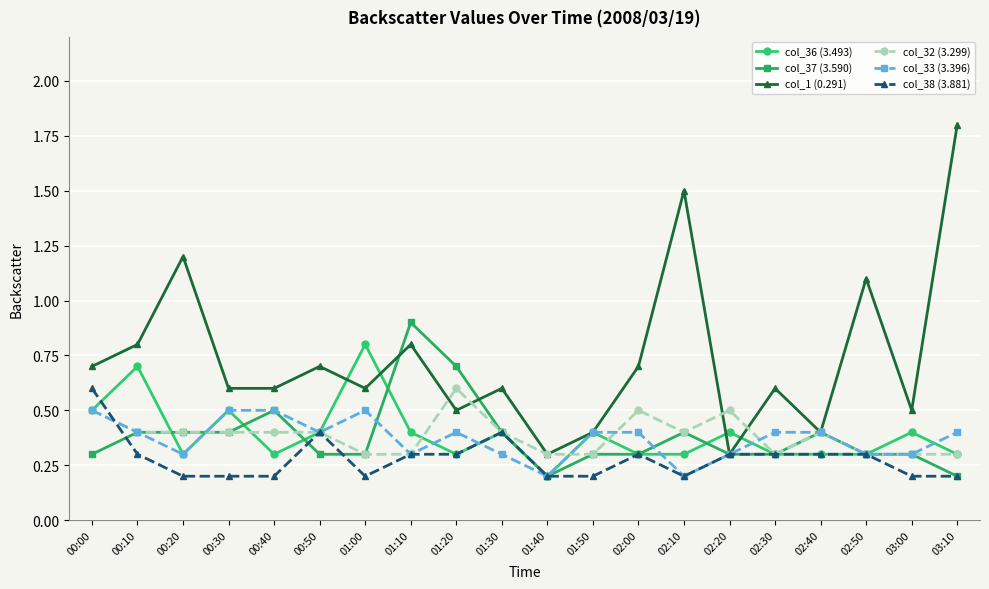

Is the value of col_36 (3.493) at 03:00 greater than the value of col_1 (0.291) at 03:00?

No